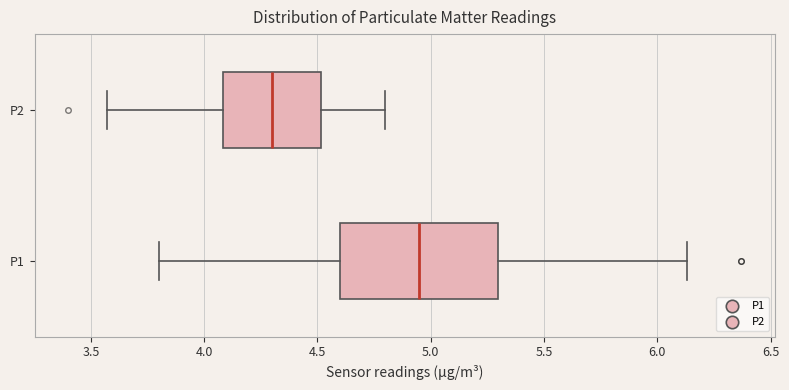

Which box's median line is the furthest to the left?

P2